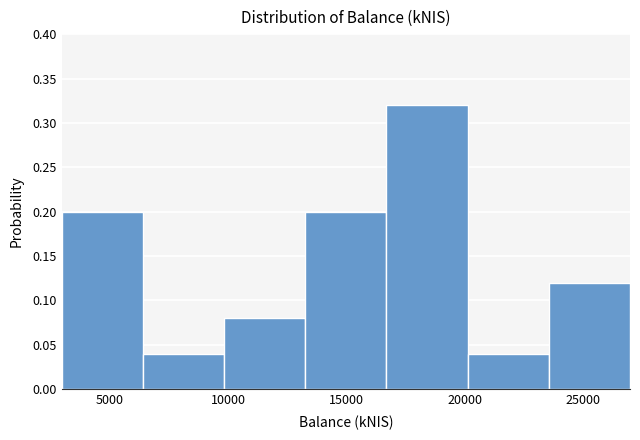

Which range on the x-axis has the tallest bar?

16500 to 20000